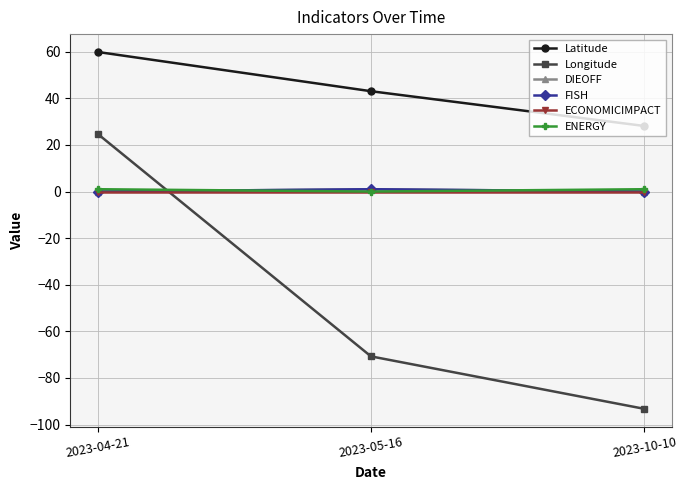

Which series has the largest total across all categories?

Latitude